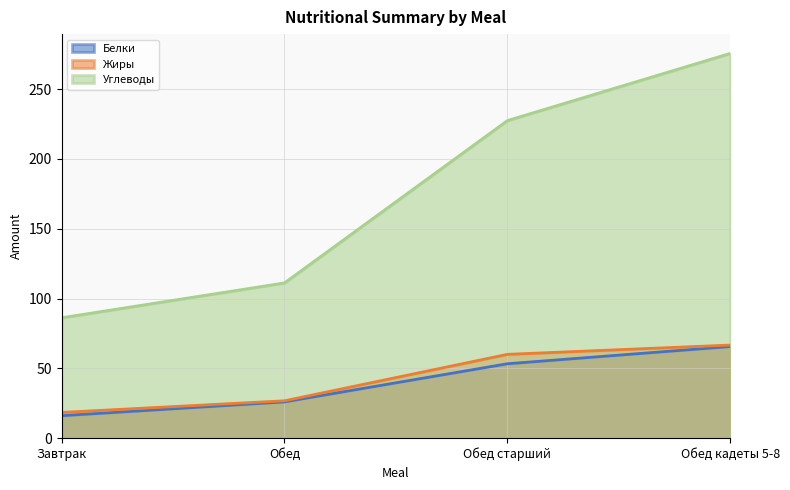

Reading left to right, extract all data points from this chart.

Калорийность: 86.2	111.2	227.6	275.7
Белки: 16.0	25.9	53.2	65.6
Жиры: 18.4	26.7	60.0	66.6